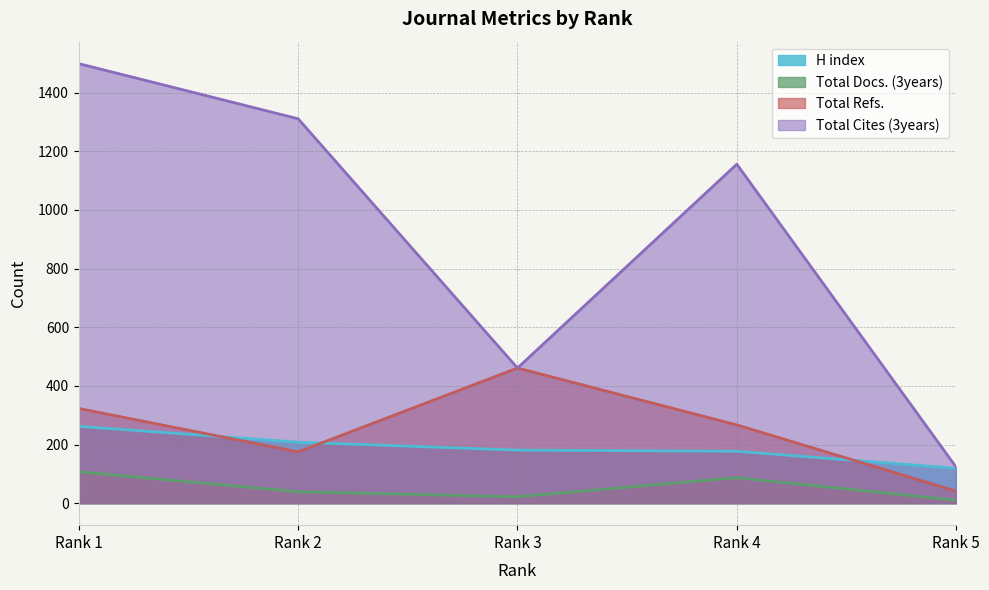

True or false: Total Cites (3years) has more than 0 points higher than both neighbors.

True